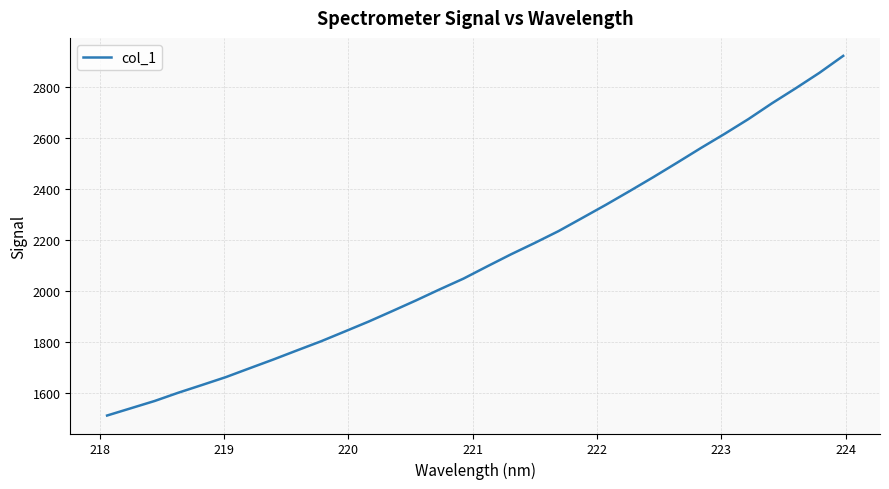

What is the maximum value shown in the chart?

2923.9